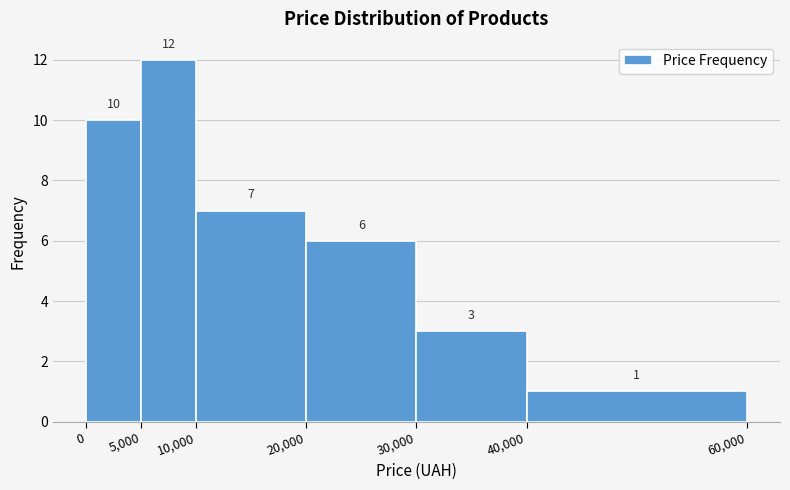

Which range on the x-axis has the tallest bar?

5,000 to 10,000